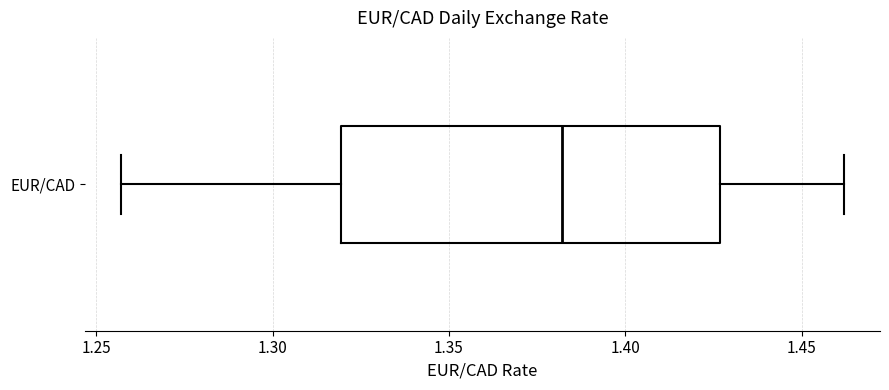

Transcribe this box plot: give where the median line is, the range the box spans, and where the two whiskers end, as read against the x-axis. The values are not printed on the chart, so give them approximately, as read against the axis.

median 1.380, box 1.320 to 1.425, whiskers 1.255 to 1.460